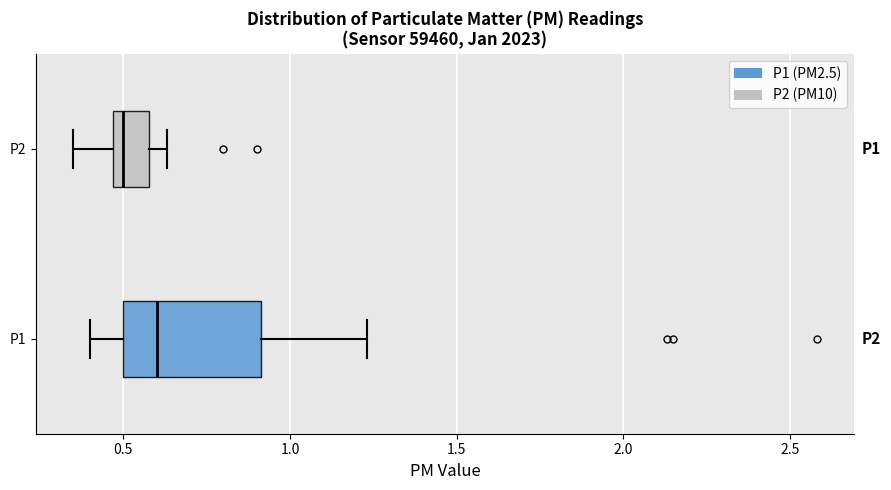

Reading bottom to top, read every box against the x-axis: the position of its median line, the range the box covers, and the ends of its whiskers. The values are not printed on the chart, so give them approximately, as read against the axis.

P1: median 0.60, box 0.50 to 0.90, whiskers 0.40 to 1.25
P2: median 0.50, box 0.45 to 0.60, whiskers 0.35 to 0.65